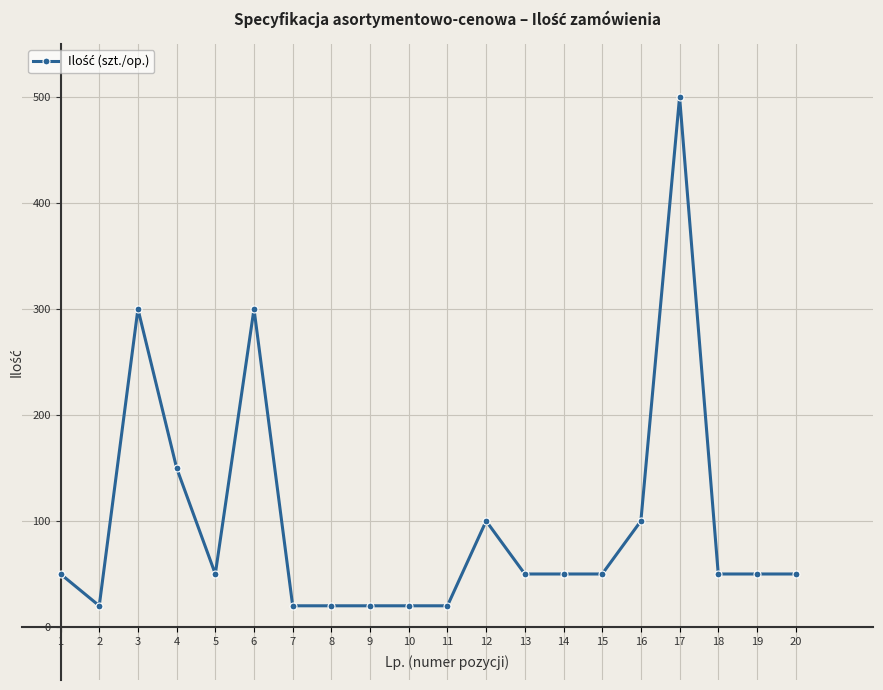

What is the difference between the values at 2 and 6?

280